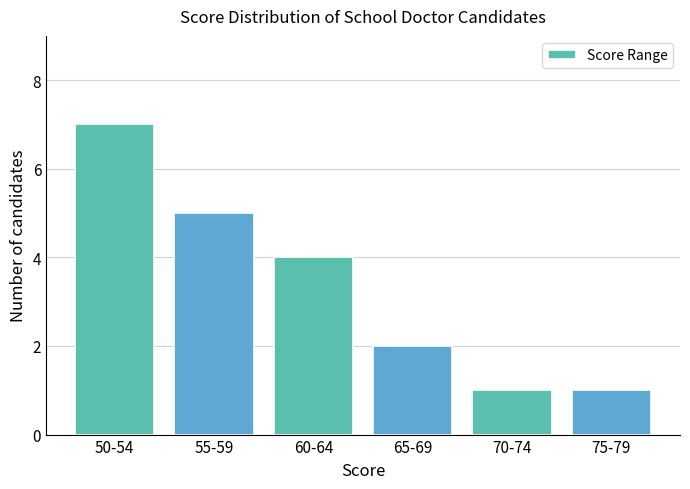

Reading right to left, what are all the values shown in this chart?

1	1	2	4	5	7